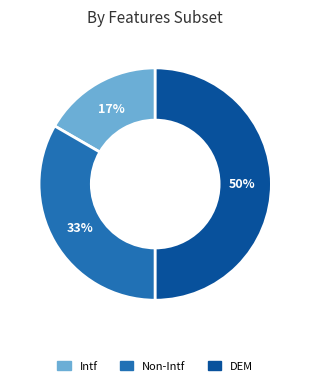

Is the sum of Non-Intf and DEM greater than half?

Yes